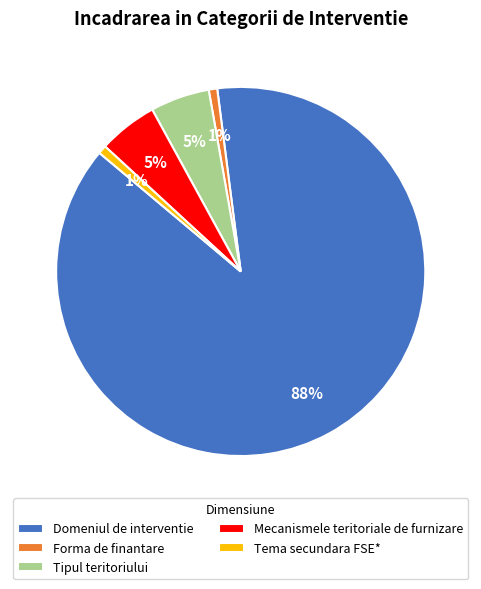

Which category has the biggest portion of the pie?

Domeniul de interventie